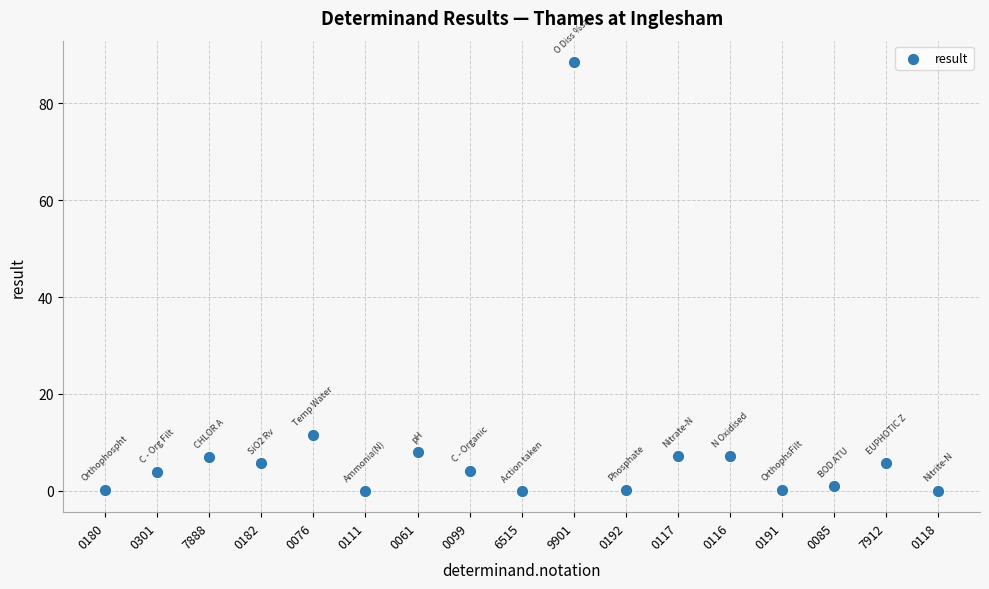

What Y value in the scatter plot is closest to 44?

11.6